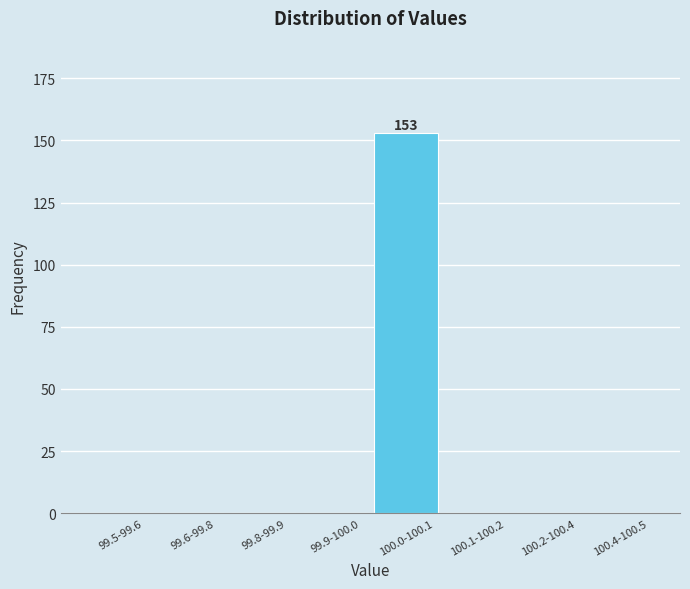

Reading left to right, list all the values displayed in this chart.

99.5-99.6=0	99.6-99.8=0	99.8-99.9=0	99.9-100.0=0	100.0-100.1=153	100.1-100.2=0	100.2-100.4=0	100.4-100.5=0